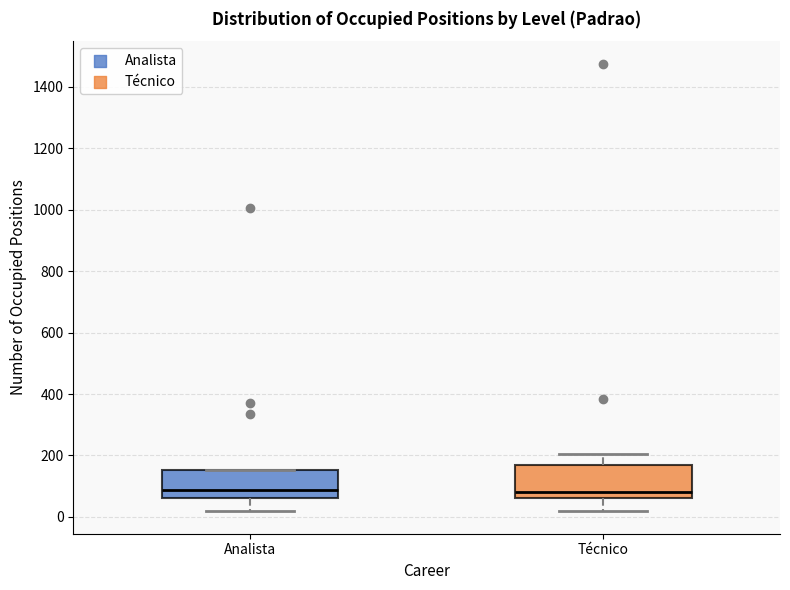

Where is the upper edge of the box for Analista on the y-axis? The values are not printed on the chart, so give them approximately, as read against the axis.

160